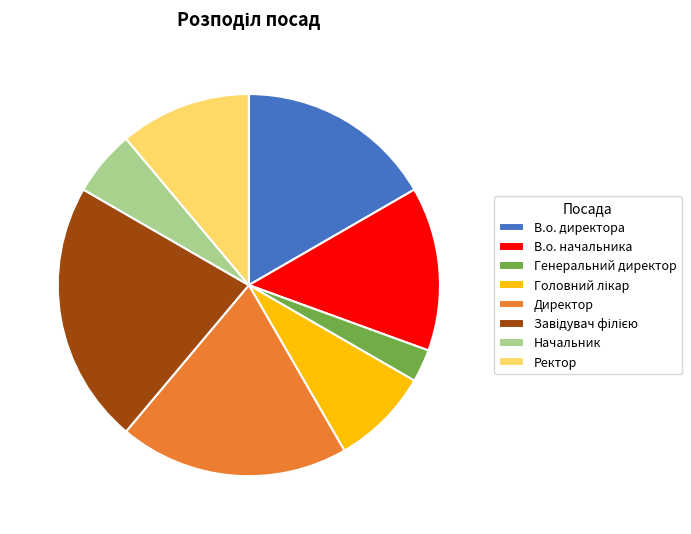

True or false: Директор accounts for 19% of the total.

True